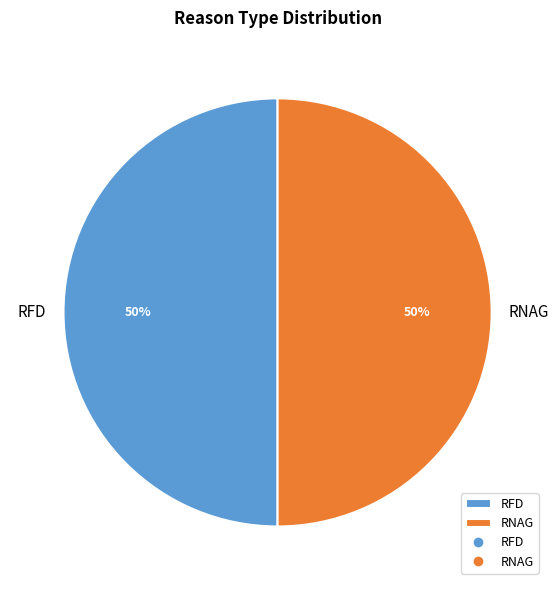

What is the ratio of the value at RFD to the value at RNAG?

1.0